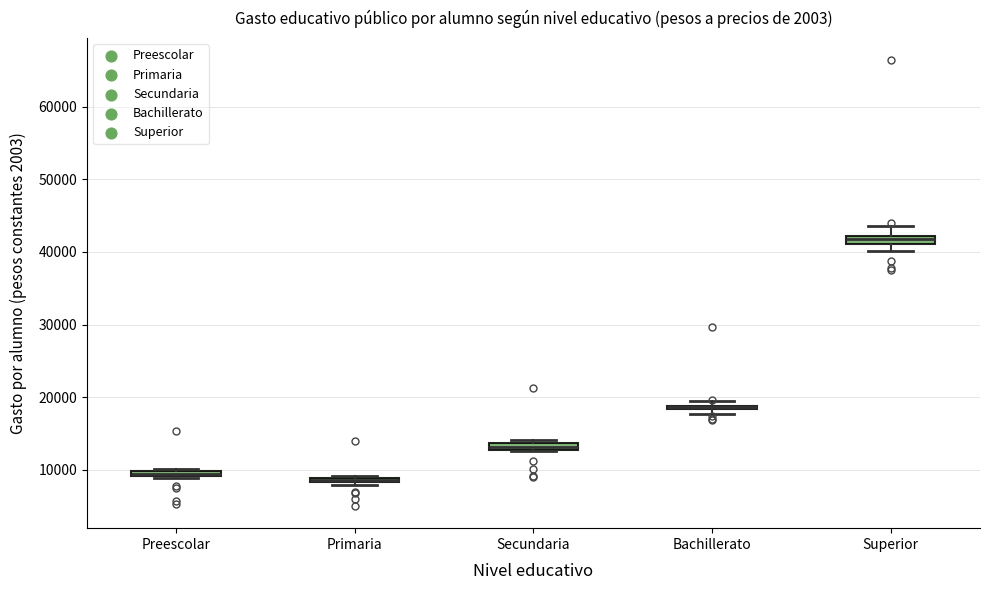

Where is the upper edge of the box for Preescolar on the y-axis? The values are not printed on the chart, so give them approximately, as read against the axis.

10000